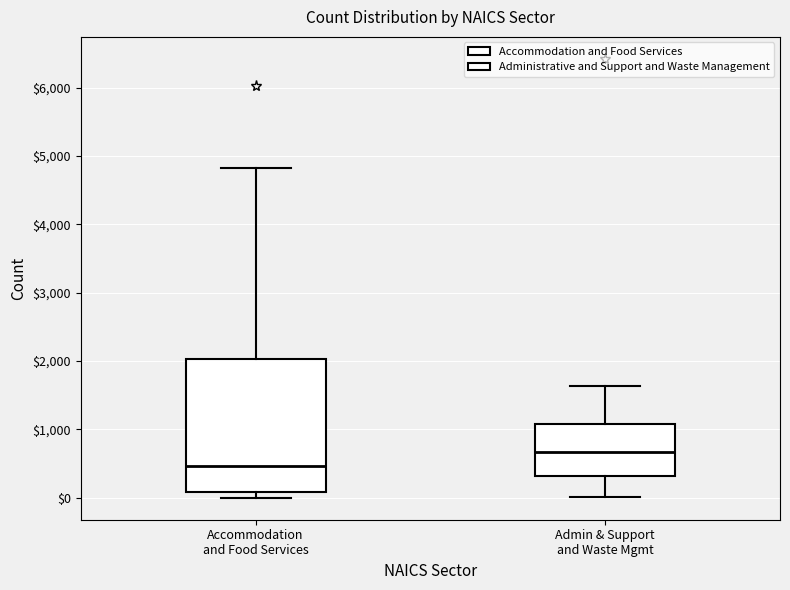

Reading left to right, read every box against the y-axis: the position of its median line, the range the box covers, and the ends of its whiskers. The values are not printed on the chart, so give them approximately, as read against the axis.

Accommodation and Food Services: median 500, box 100 to 2000, whiskers 0 to 4800
Admin & Support and Waste Mgmt: median 700, box 300 to 1100, whiskers 0 to 1600